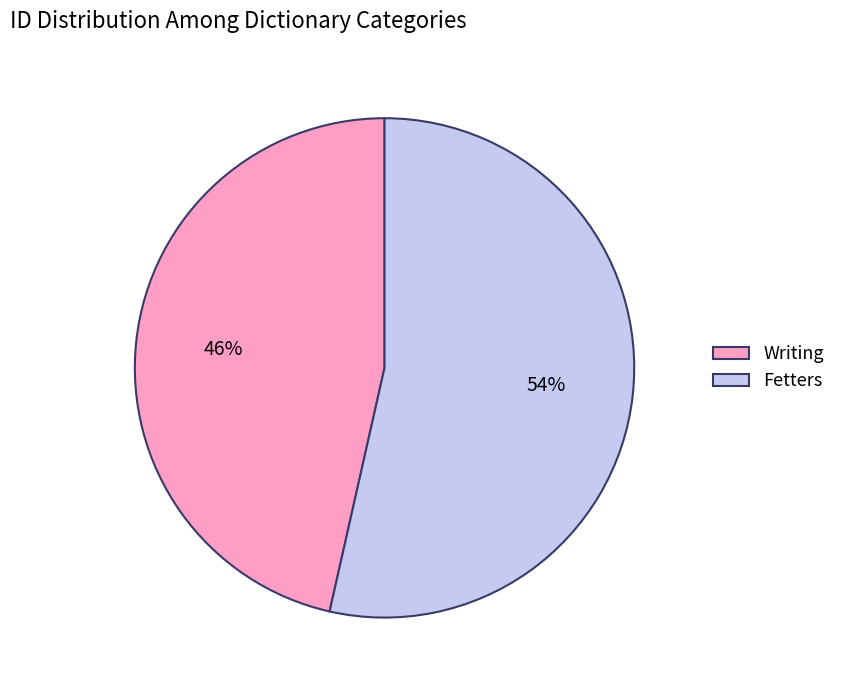

What is the ratio of the value at Writing to the value at Fetters?

0.9